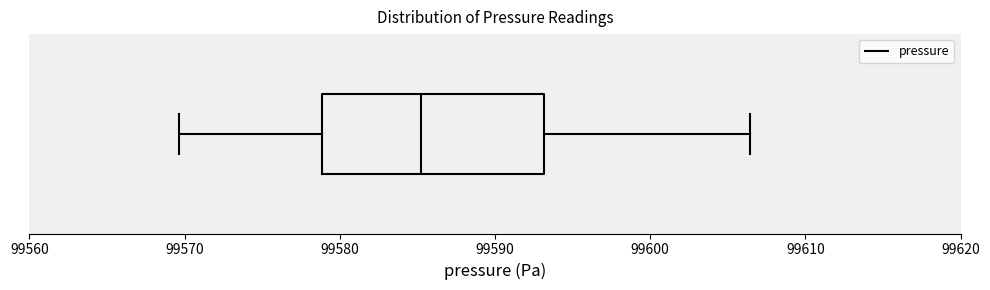

Read this box plot against the x-axis: the position of the median line, the range covered by the box, and the ends of both whiskers. The values are not printed on the chart, so give them approximately, as read against the axis.

median 99585, box 99579 to 99593, whiskers 99570 to 99606